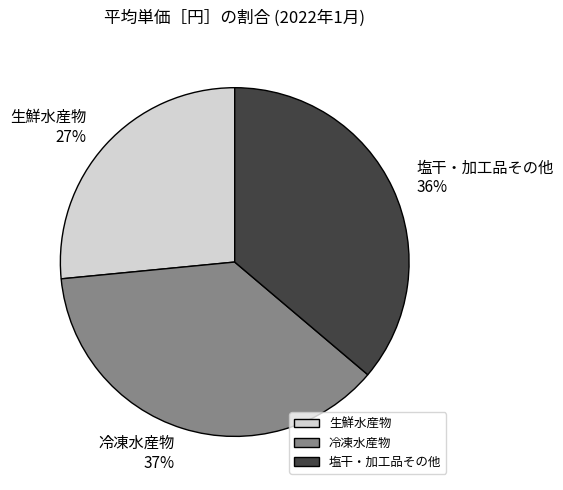

Count the number of slices in the pie.

3